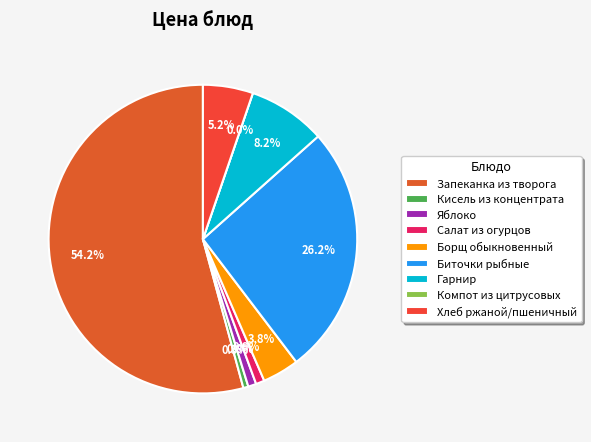

What is the largest slice in the pie chart?

Запеканка из творога